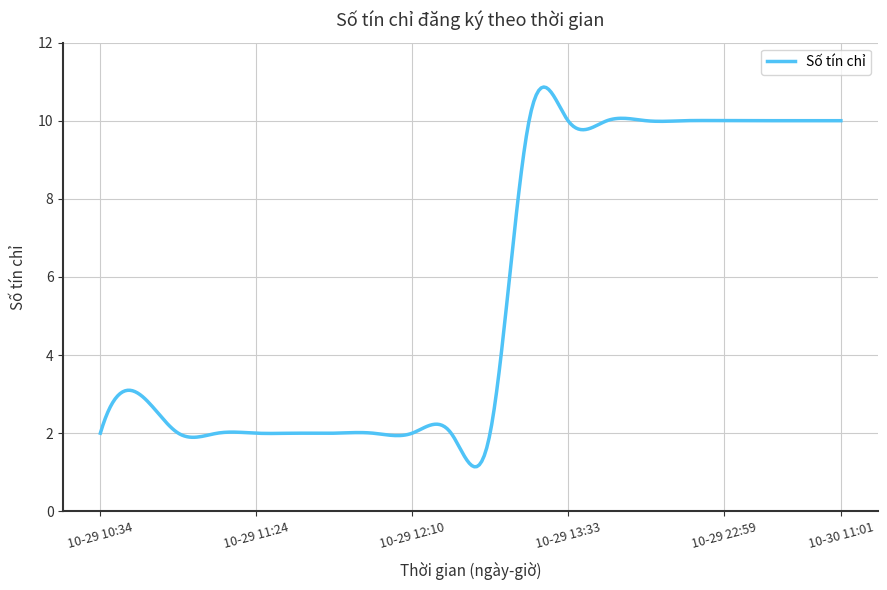

Is this an area chart (filled region under the line)?

No